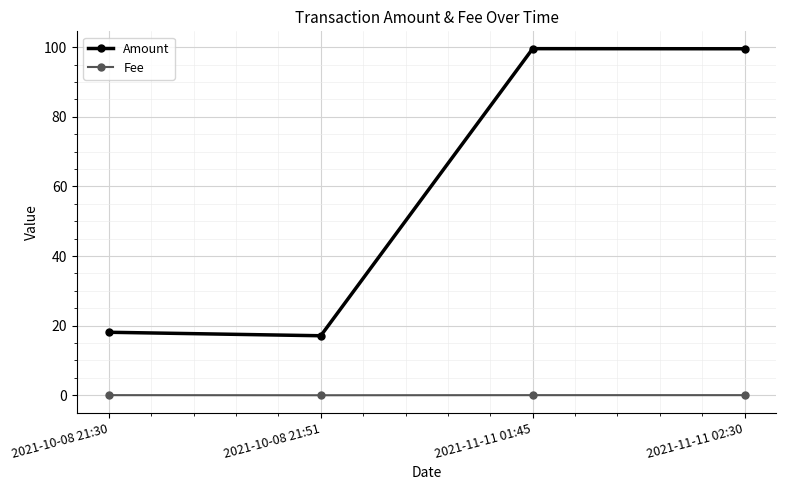

Does the chart have visible grid lines?

Yes